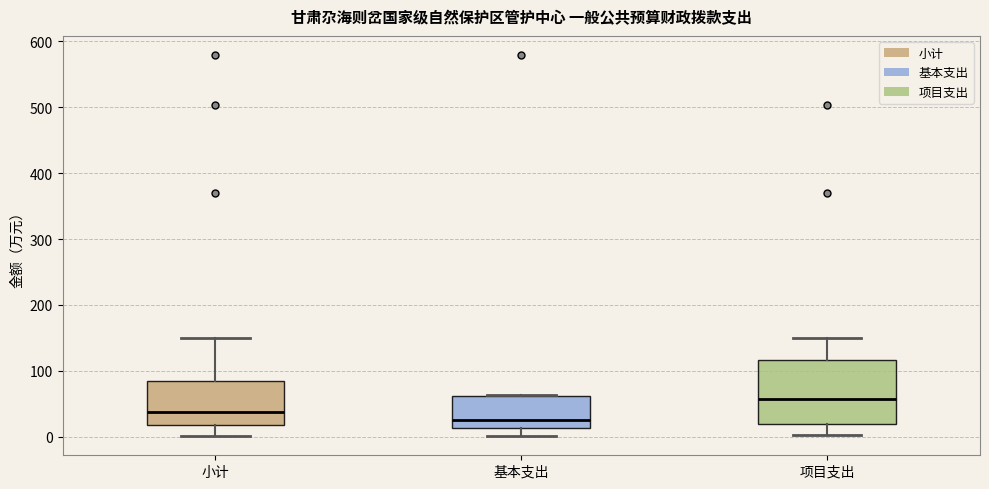

Where is the upper edge of the box for 小计 on the y-axis? The values are not printed on the chart, so give them approximately, as read against the axis.

80